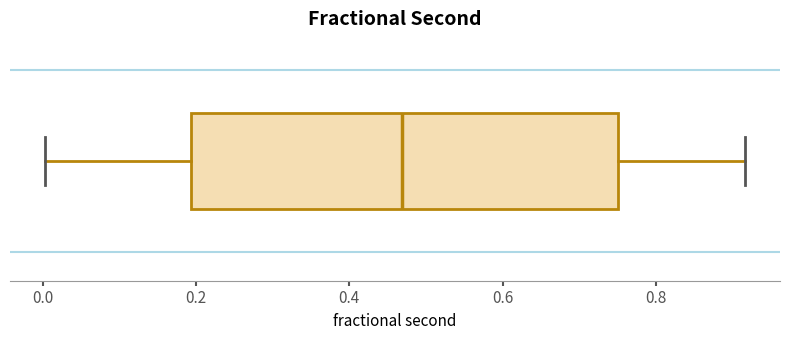

Transcribe this box plot: give where the median line is, the range the box spans, and where the two whiskers end, as read against the x-axis. The values are not printed on the chart, so give them approximately, as read against the axis.

median 0.46, box 0.20 to 0.76, whiskers 0.00 to 0.92